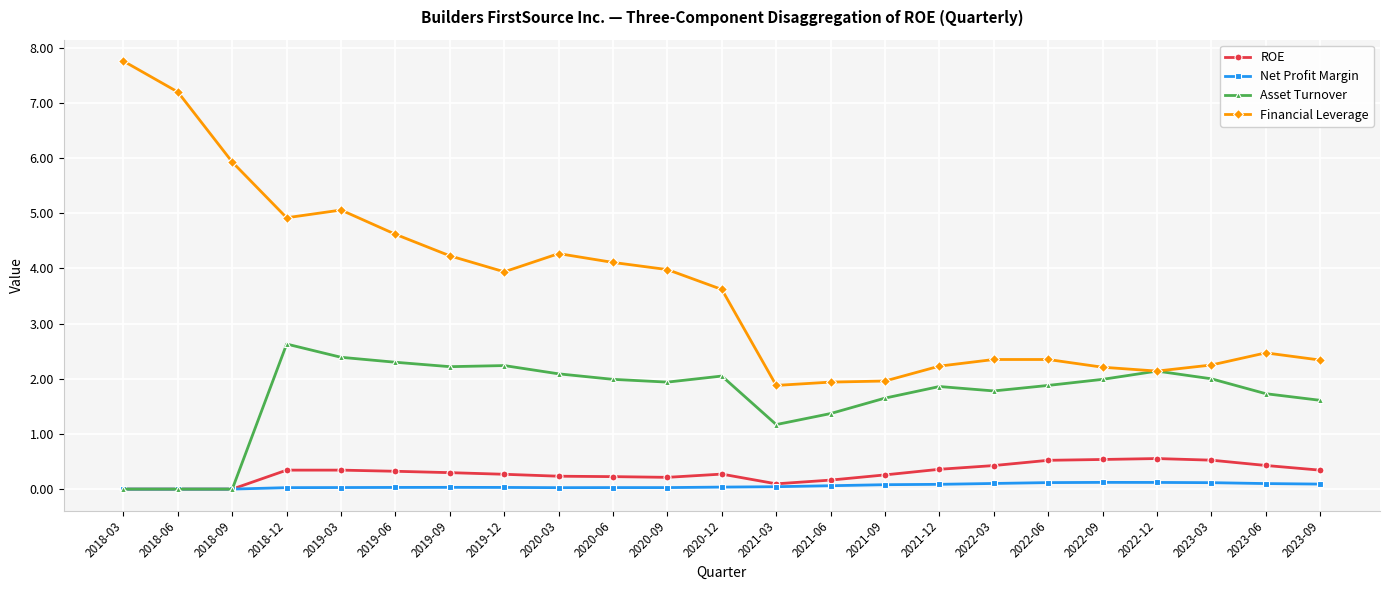

Which series has the largest range (max minus min)?

Financial Leverage